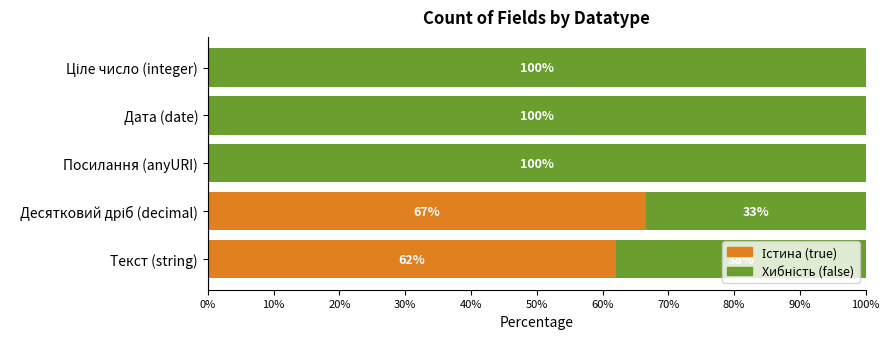

Which series has the widest spread of values?

Хибність (false)